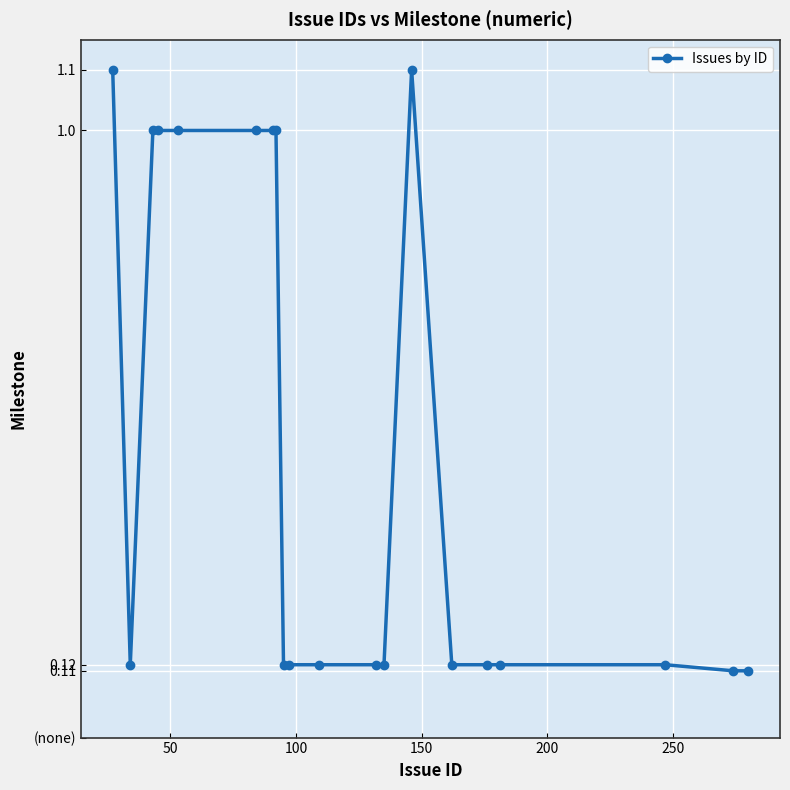

Does the chart have visible grid lines?

Yes